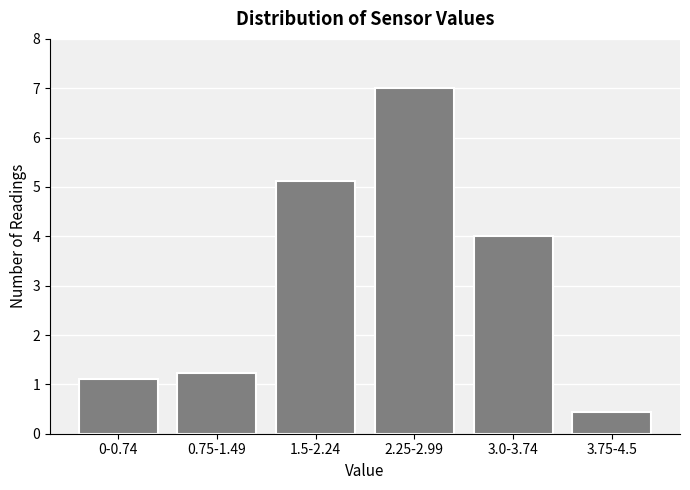

Reading left to right, list all the values displayed in this chart.

1.1	1.2	5.1	7.0	4.0	0.4